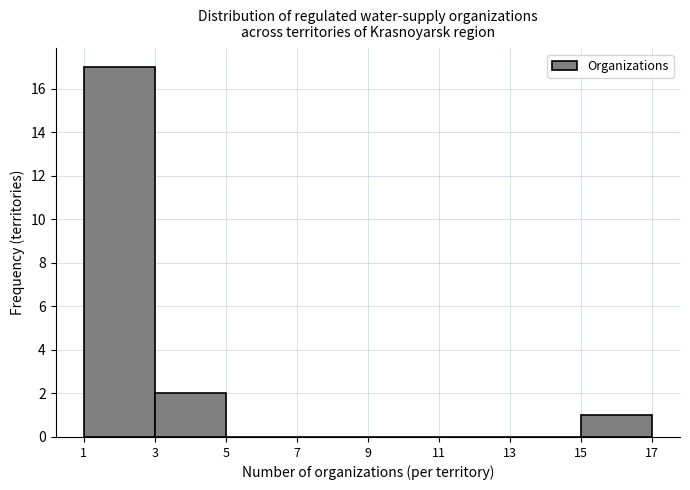

Reading left to right, transcribe this chart: for each bar, give the range it covers on the x-axis and its height. The values are not printed on the chart, so give them approximately, as read against the axis.

1 to 3: 17
3 to 5: 2
5 to 7: 0
7 to 9: 0
9 to 11: 0
11 to 13: 0
13 to 15: 0
15 to 17: 1